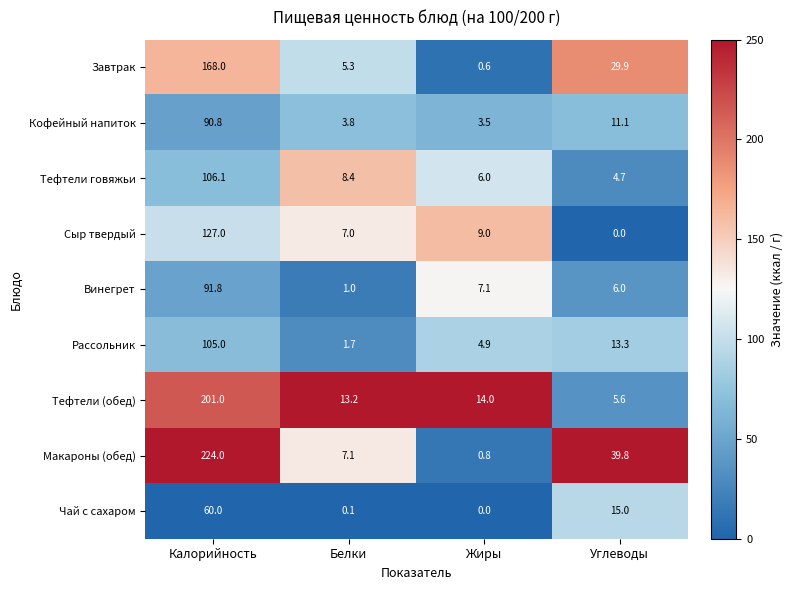

What is the average value of the Рассольник series?

31.2